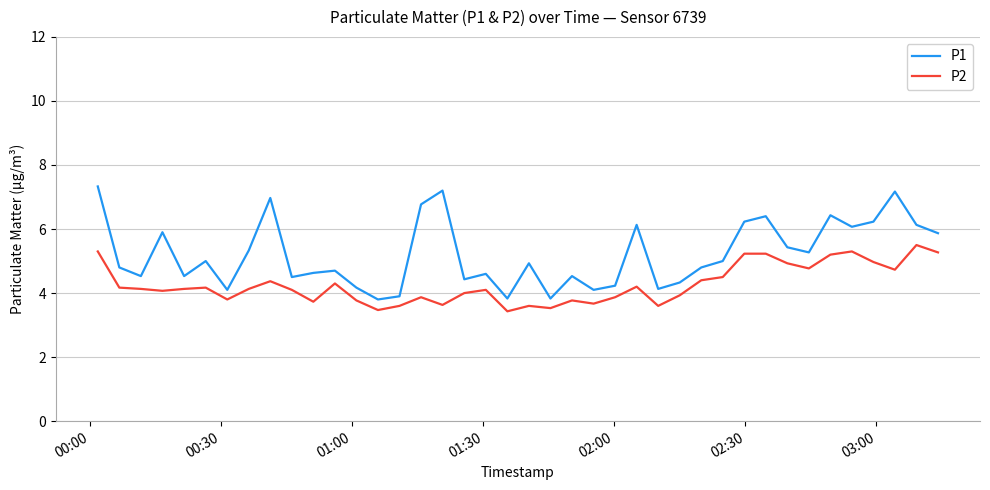

Rank the series by their average value, from highest to lowest.

P1, P2